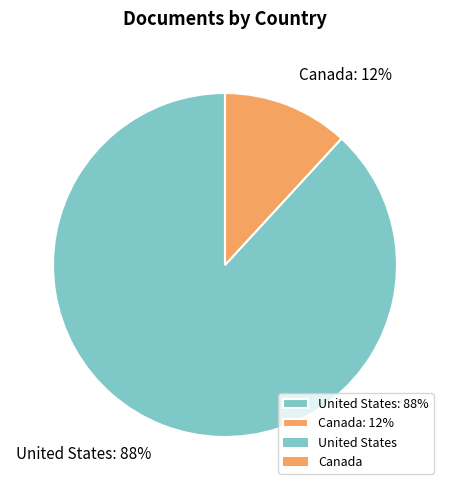

How many slices are in this pie chart?

2